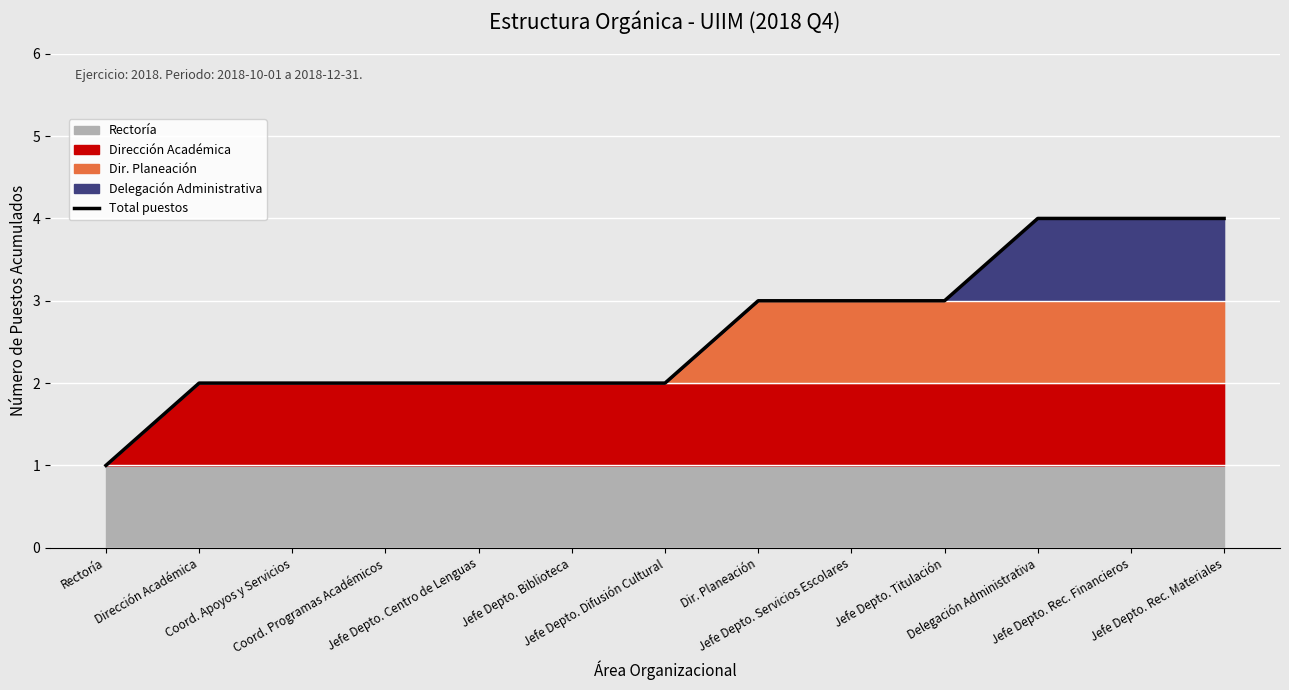

How many lines are shown in the chart?

1